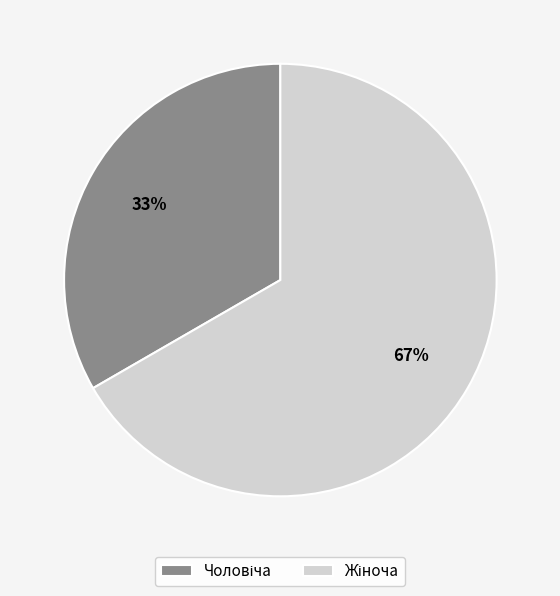

To the nearest percent, what is the average slice percentage?

50%